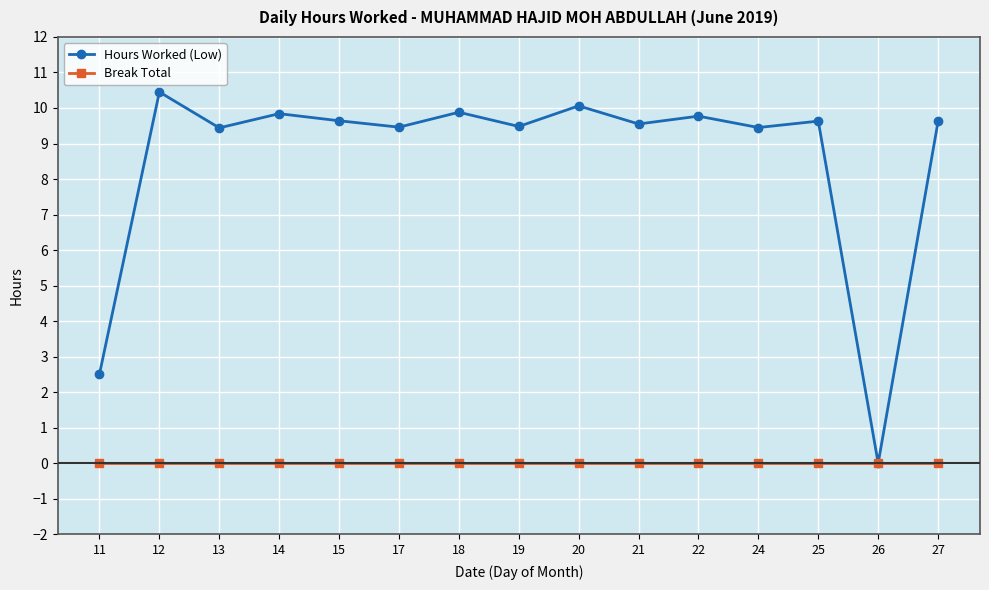

Where does the Hours Worked (Low) series first go above 9?

12